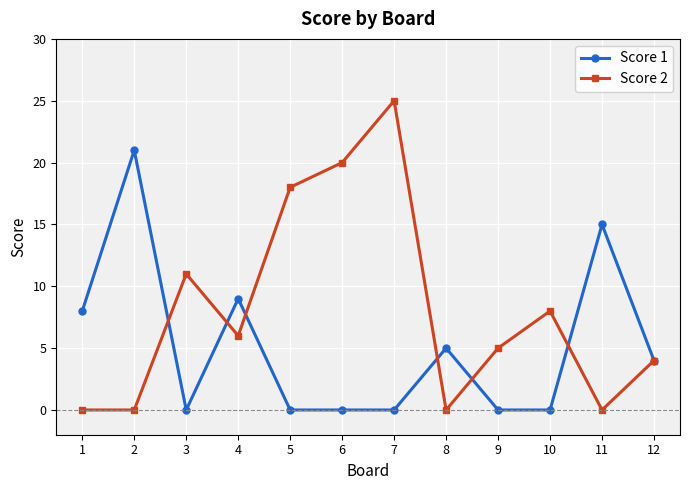

How many data points does each series have?

12